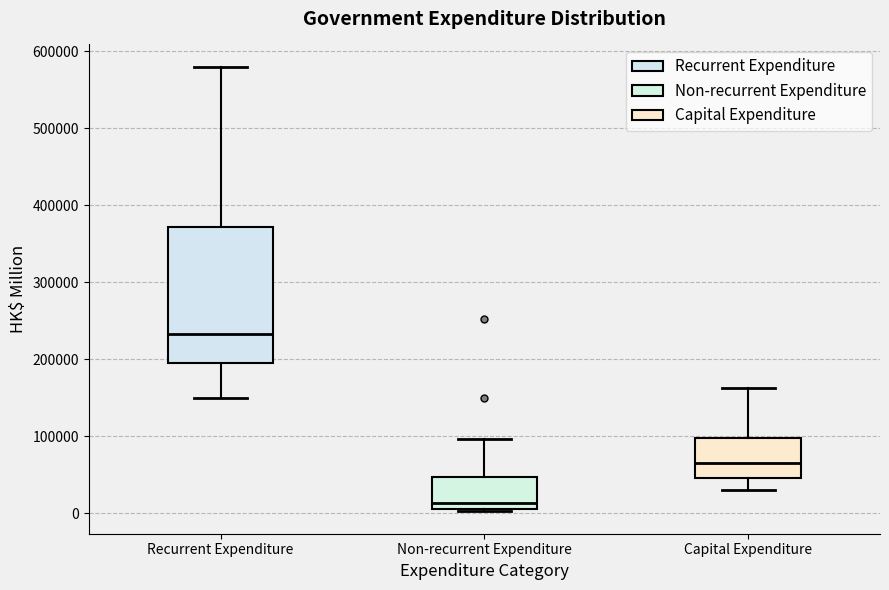

Reading left to right, transcribe this box plot: for each box, give where its median line is, the range the box spans, and where its two whiskers end, as read against the y-axis. The values are not printed on the chart, so give them approximately, as read against the axis.

Recurrent Expenditure: median 230000, box 190000 to 370000, whiskers 150000 to 580000
Non-recurrent Expenditure: median 10000 (just above the box's lower edge), box 10000 to 50000, whiskers 0 to 100000
Capital Expenditure: median 60000, box 50000 to 100000, whiskers 30000 to 160000